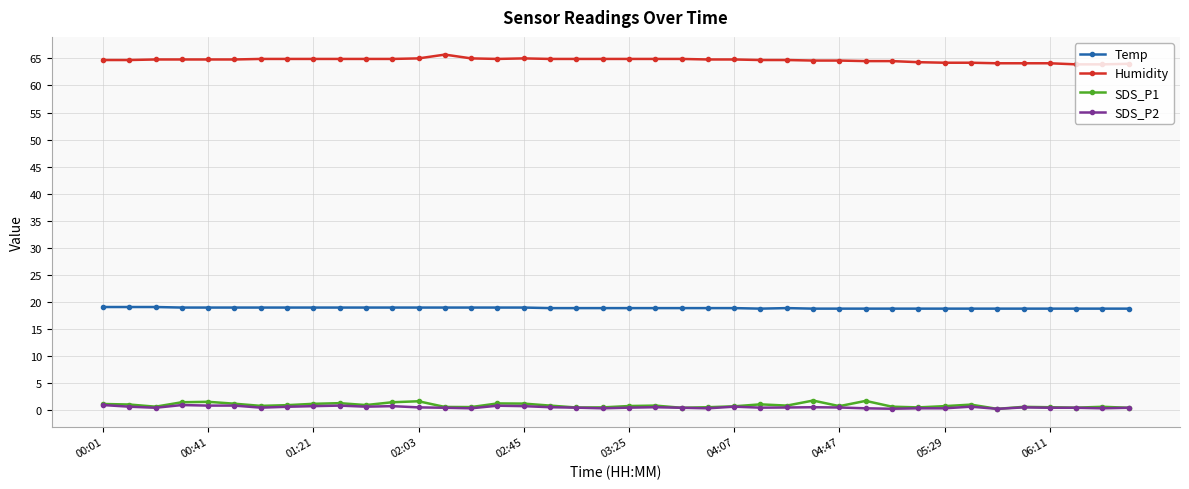

True or false: Temp and SDS_P1 cross at least once.

False